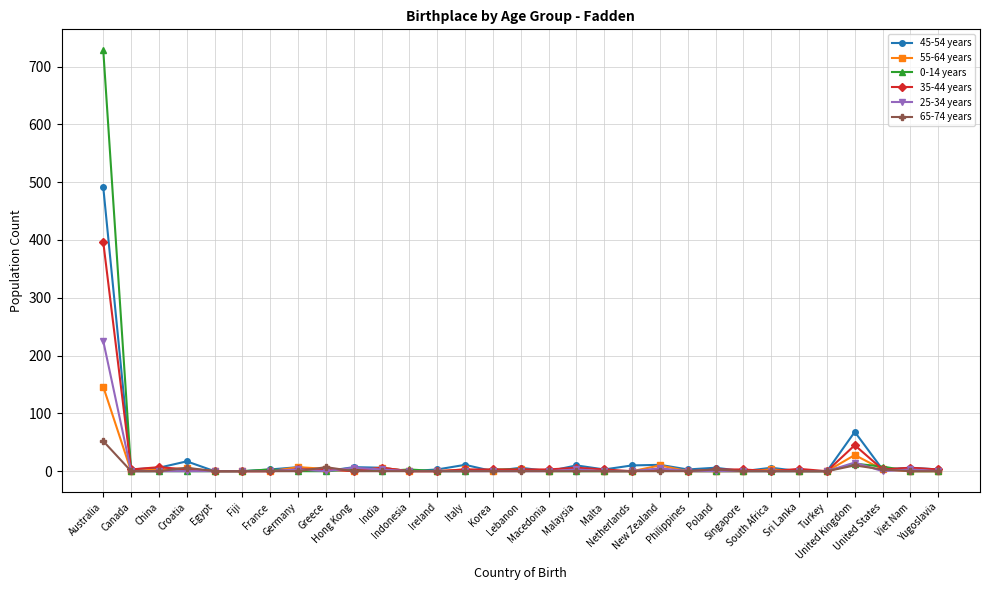

What is the value of the 45-54 years point at the 21st from the left?

11